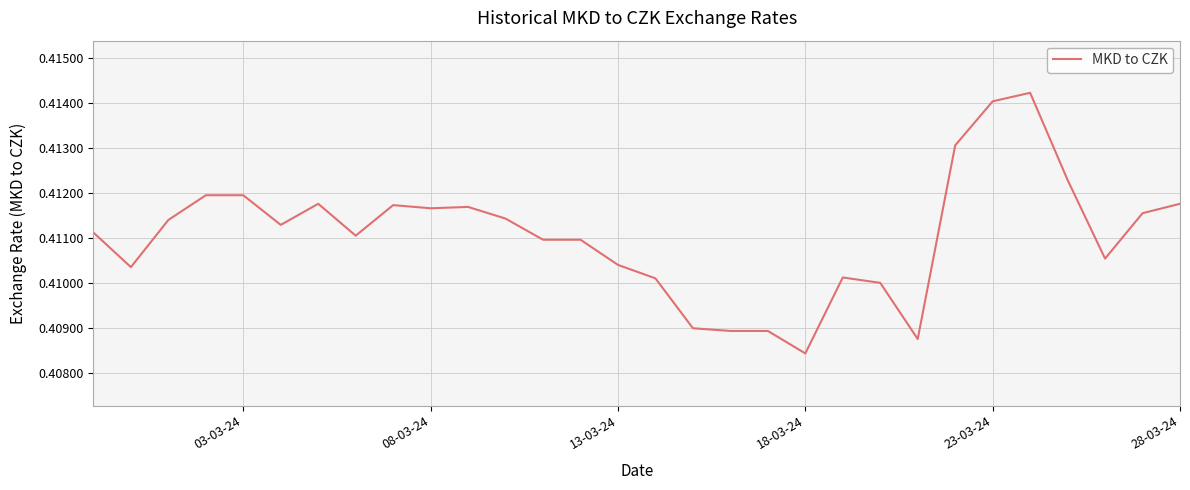

How many categories are shown in the chart?

30